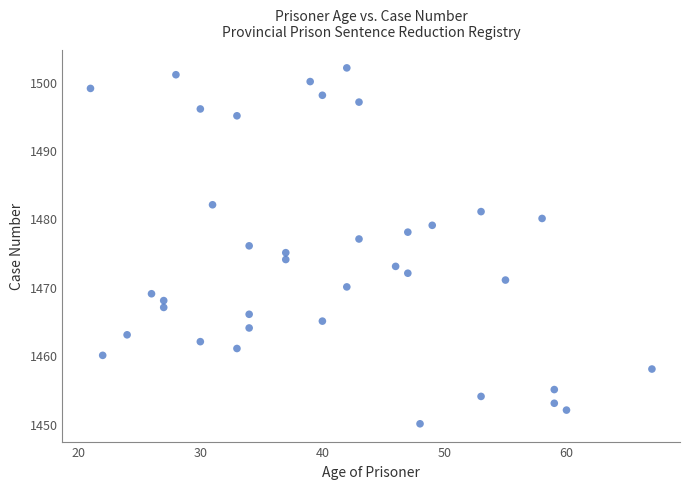

What is the range of Y values (max minus min)?

52